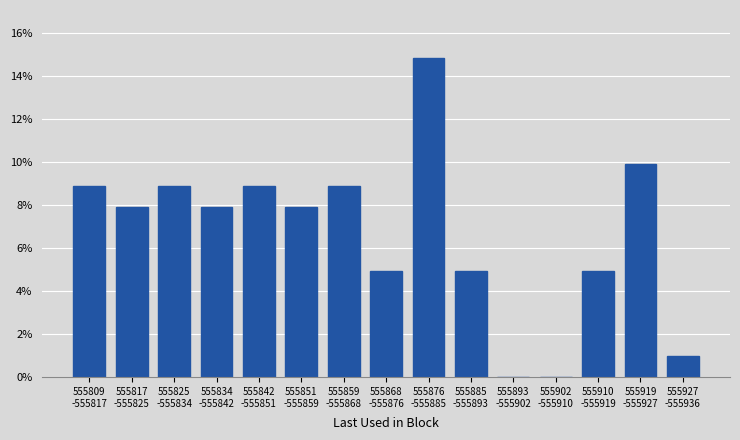

What is the maximum value shown in the chart?

14.9